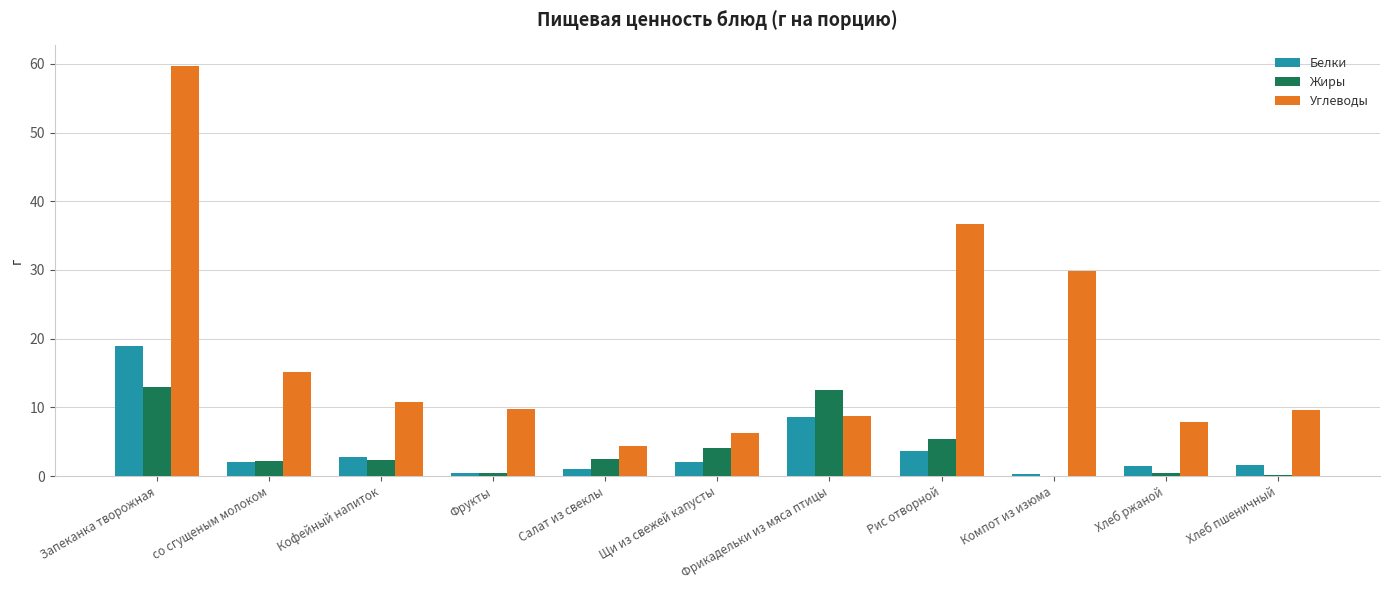

At which category is the sum across all series the highest?

Запеканка творожная